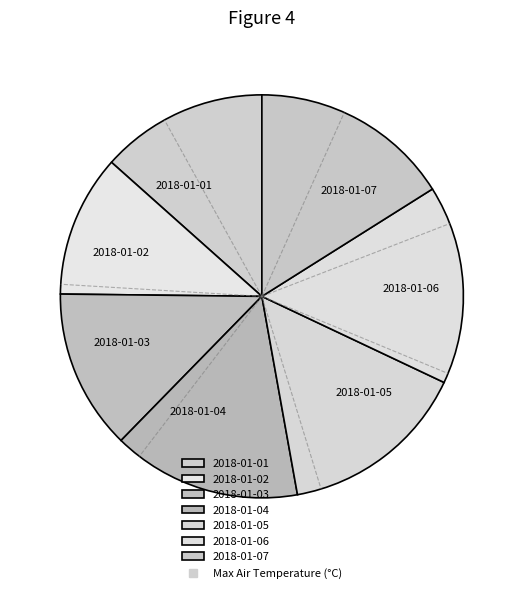

Is the sum of 2018-01-03 and 2018-01-05 greater than half?

No